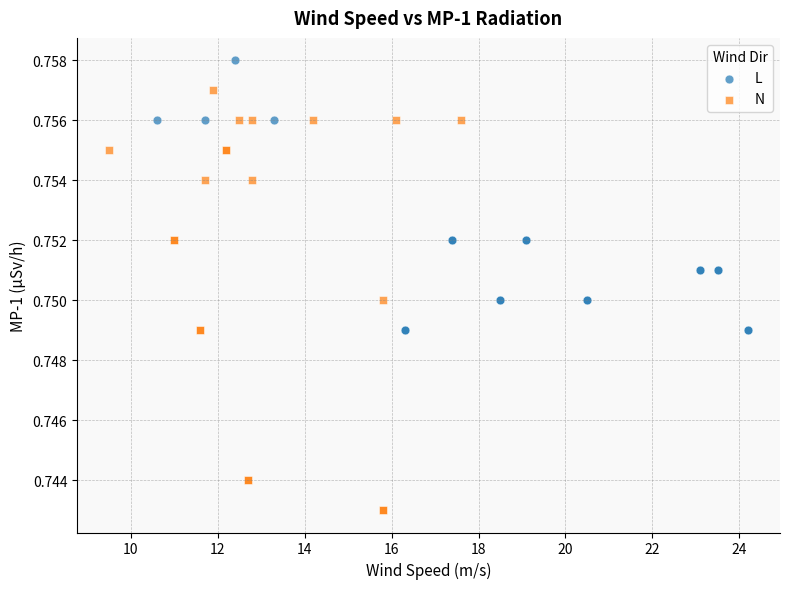

Which series contains the lowest Y value?

N